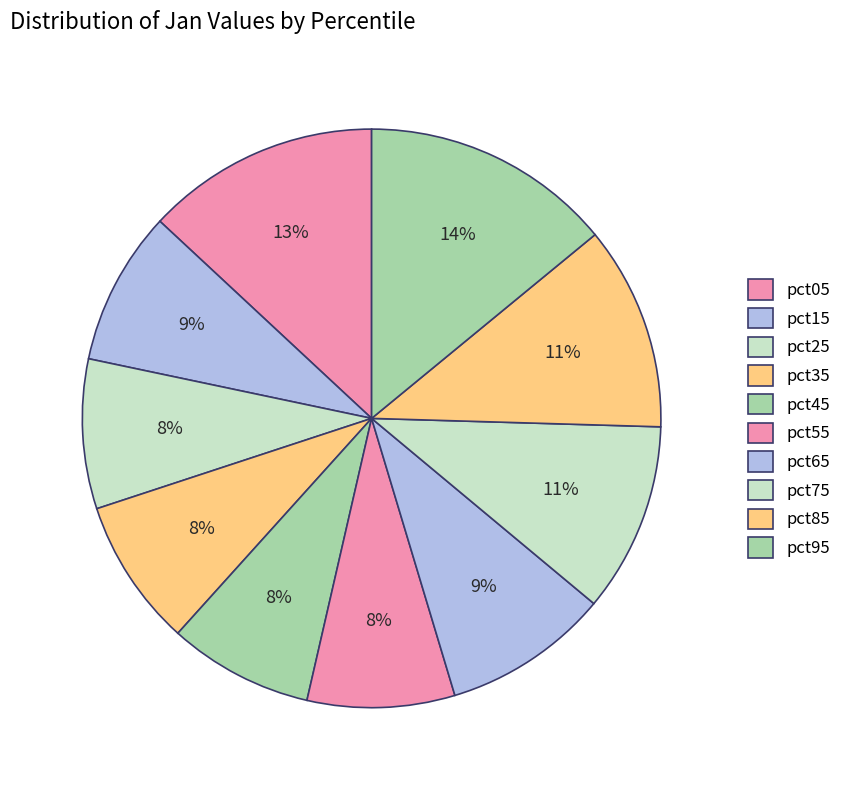

Count the number of slices in the pie.

10